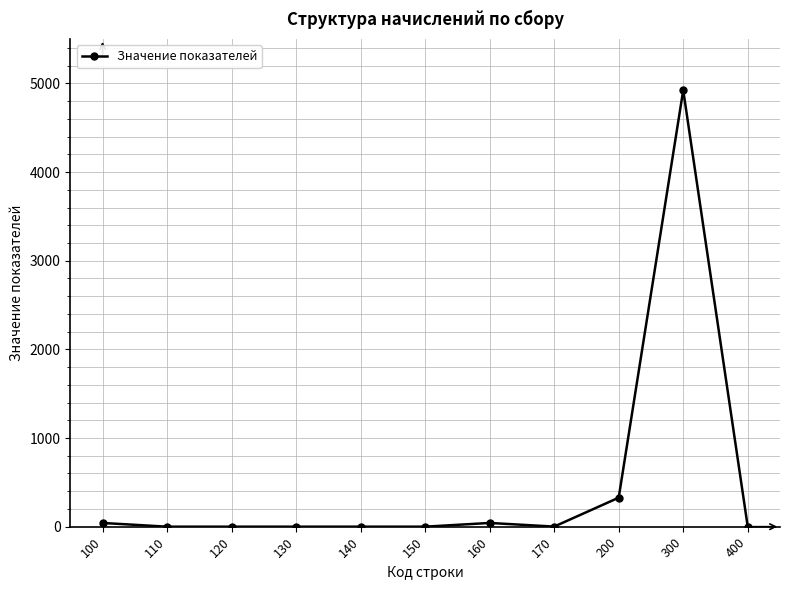

The value at 110 is 2798. True or false?

False